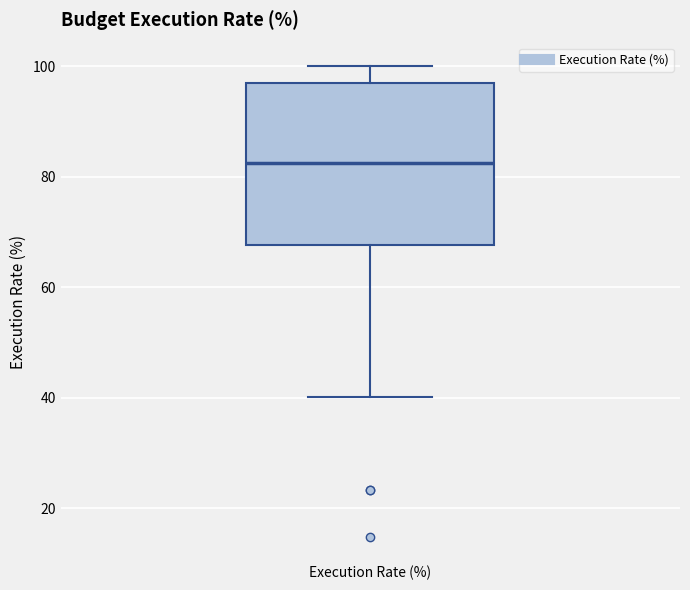

Where does the upper whisker of the box for Execution Rate (%) end on the y-axis? The values are not printed on the chart, so give them approximately, as read against the axis.

100